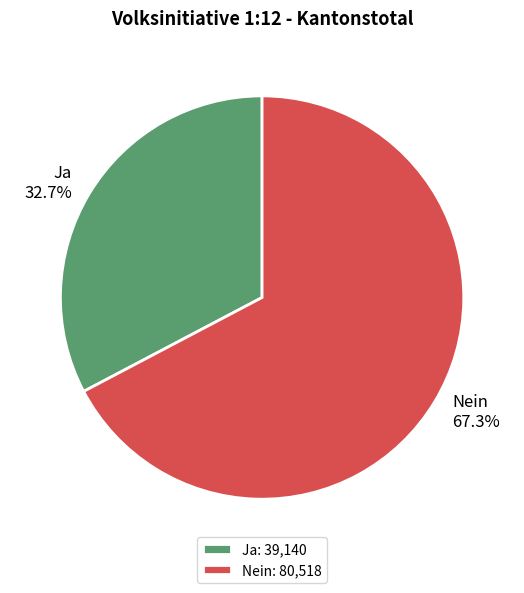

To the nearest percent, what percentage of the pie is Nein?

67%